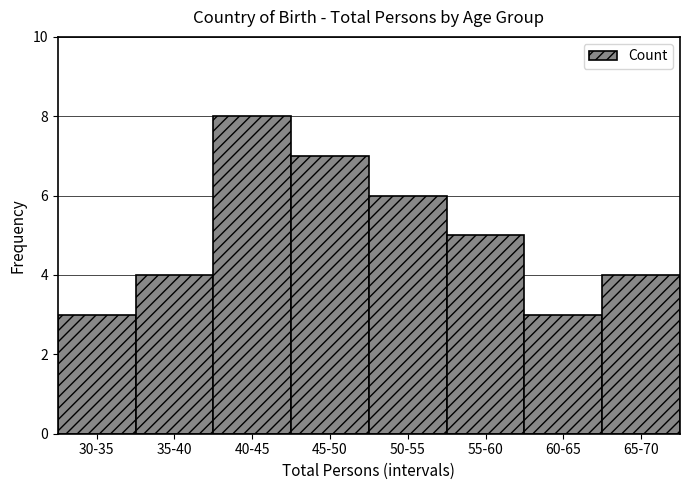

Reading right to left, what are all the values shown in this chart?

65-70=4	60-65=3	55-60=5	50-55=6	45-50=7	40-45=8	35-40=4	30-35=3